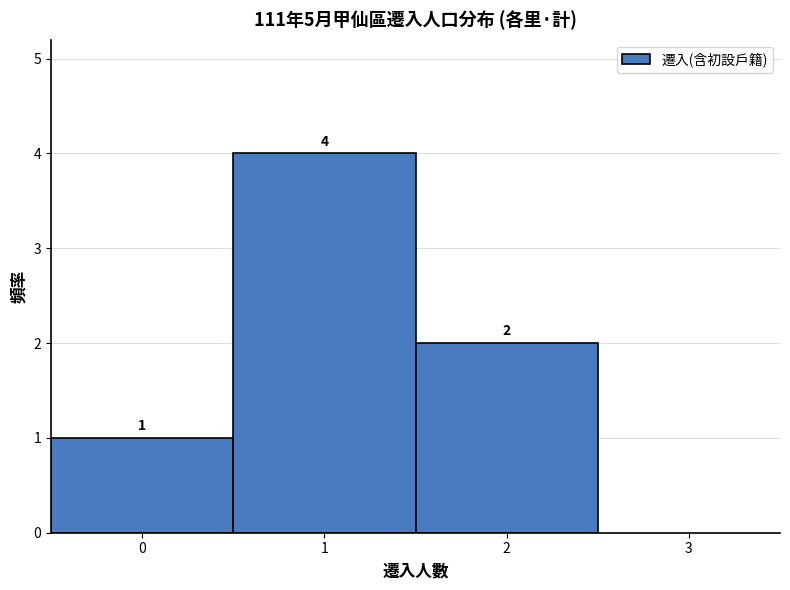

What is the height of the bar covering -0.5 to 0.5 on the x-axis?

1